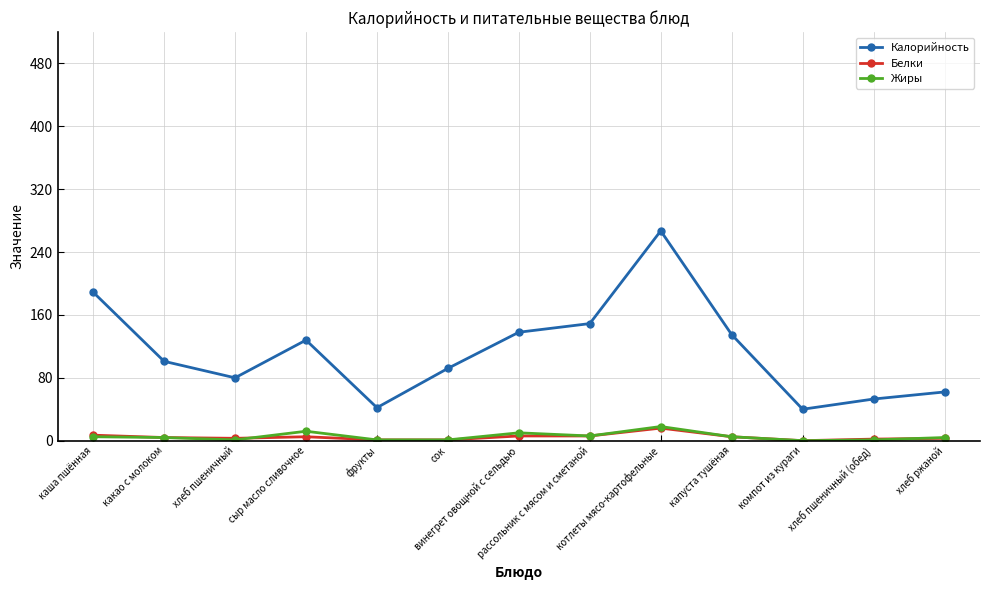

Which label corresponds to the largest value in the chart?

котлеты мясо-картофельные